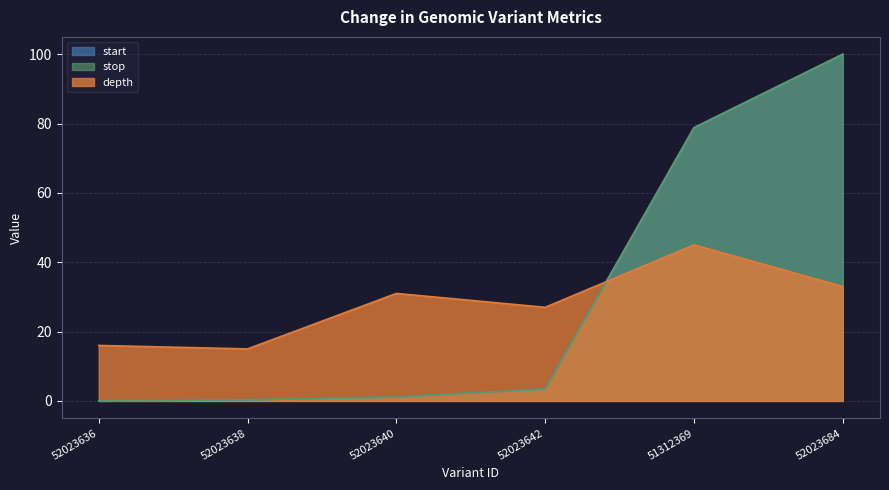

At which label is stop closest to 50?

51312369